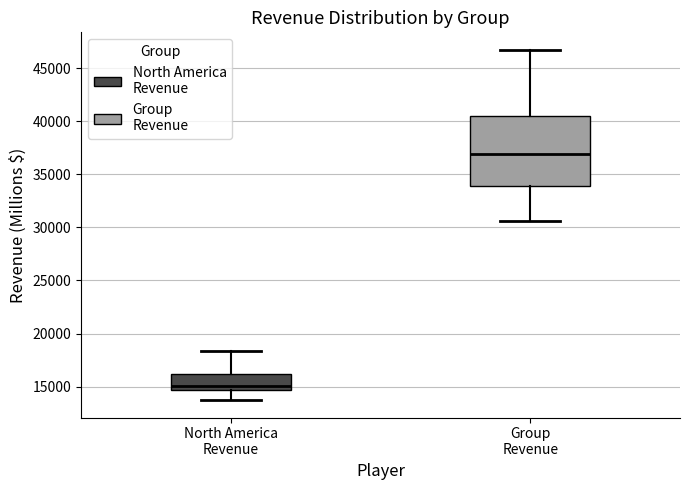

Which box is the tallest, from its lower edge to its upper edge?

Group Revenue